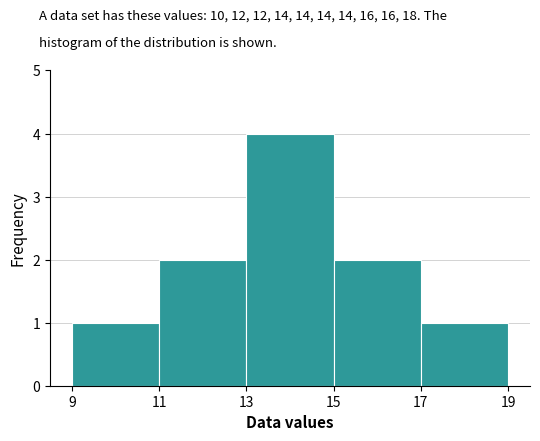

How tall is the bar that spans 11 to 13 on the x-axis? The values are not printed on the chart, so give them approximately, as read against the axis.

2